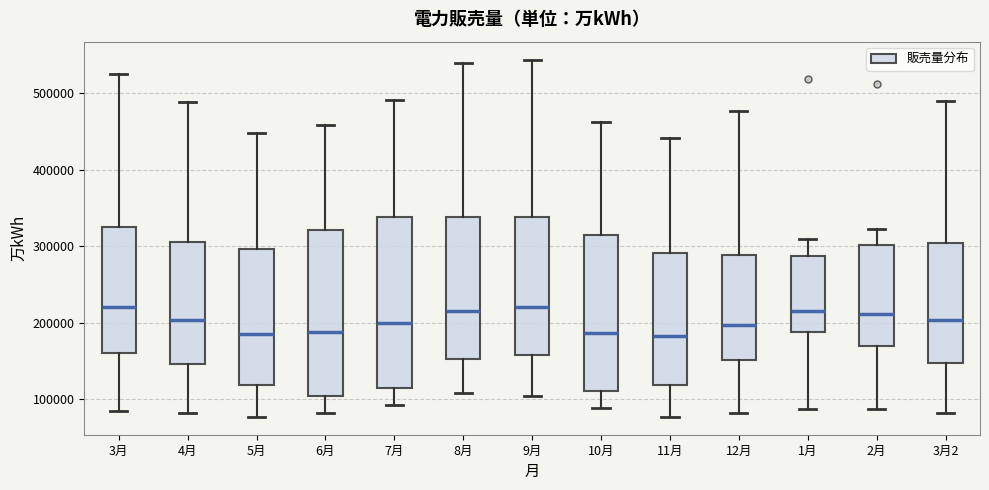

Reading left to right, transcribe this box plot: for each box, give where its median line is, the range the box spans, and where its two whiskers end, as read against the y-axis. The values are not printed on the chart, so give them approximately, as read against the axis.

3月: median 220000, box 160000 to 320000, whiskers 90000 to 530000
4月: median 200000, box 150000 to 310000, whiskers 80000 to 490000
5月: median 190000, box 120000 to 300000, whiskers 80000 to 450000
6月: median 190000, box 100000 to 320000, whiskers 80000 to 460000
7月: median 200000, box 110000 to 340000, whiskers 90000 to 490000
8月: median 220000, box 150000 to 340000, whiskers 110000 to 540000
9月: median 220000, box 160000 to 340000, whiskers 100000 to 540000
10月: median 190000, box 110000 to 310000, whiskers 90000 to 460000
11月: median 180000, box 120000 to 290000, whiskers 80000 to 440000
12月: median 200000, box 150000 to 290000, whiskers 80000 to 480000
1月: median 220000, box 190000 to 290000, whiskers 90000 to 310000
2月: median 210000, box 170000 to 300000, whiskers 90000 to 320000
3月2: median 200000, box 150000 to 300000, whiskers 80000 to 490000